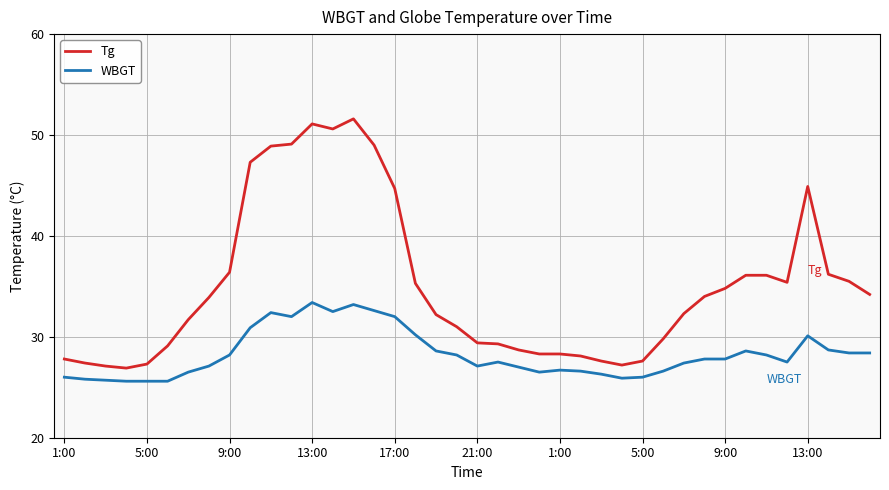

Which series has the widest spread of values?

Tg